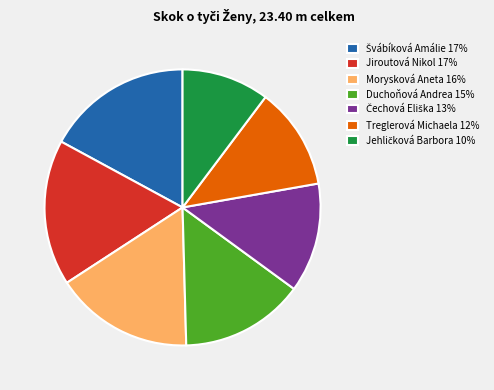

Is it true that Duchoňová Andrea 15% is 15% of the pie?

True